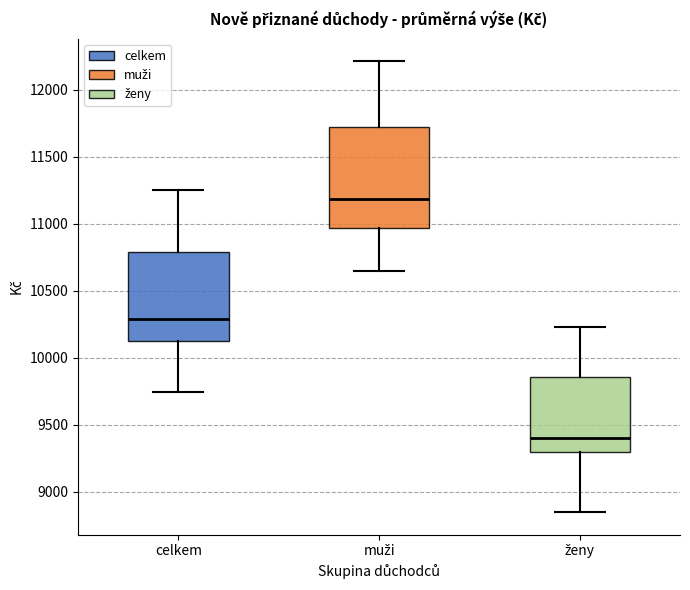

Which box is the tallest, from its lower edge to its upper edge?

muži